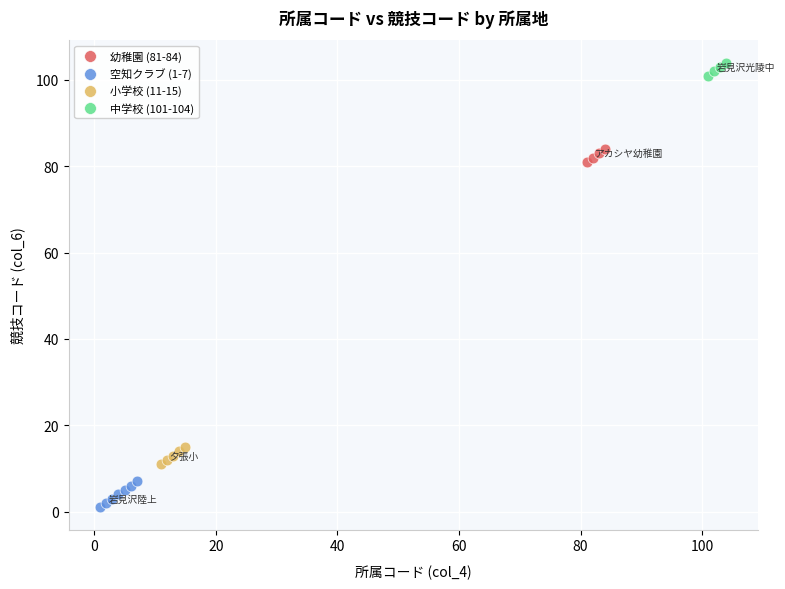

Which series contains the lowest Y value?

空知クラブ (1-7)